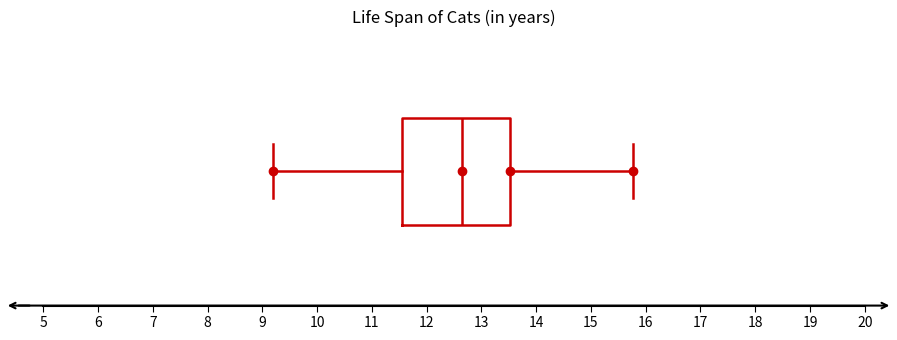

Transcribe this box plot: give where the median line is, the range the box spans, and where the two whiskers end, as read against the x-axis. The values are not printed on the chart, so give them approximately, as read against the axis.

median 12.7, box 11.6 to 13.5, whiskers 9.2 to 15.8